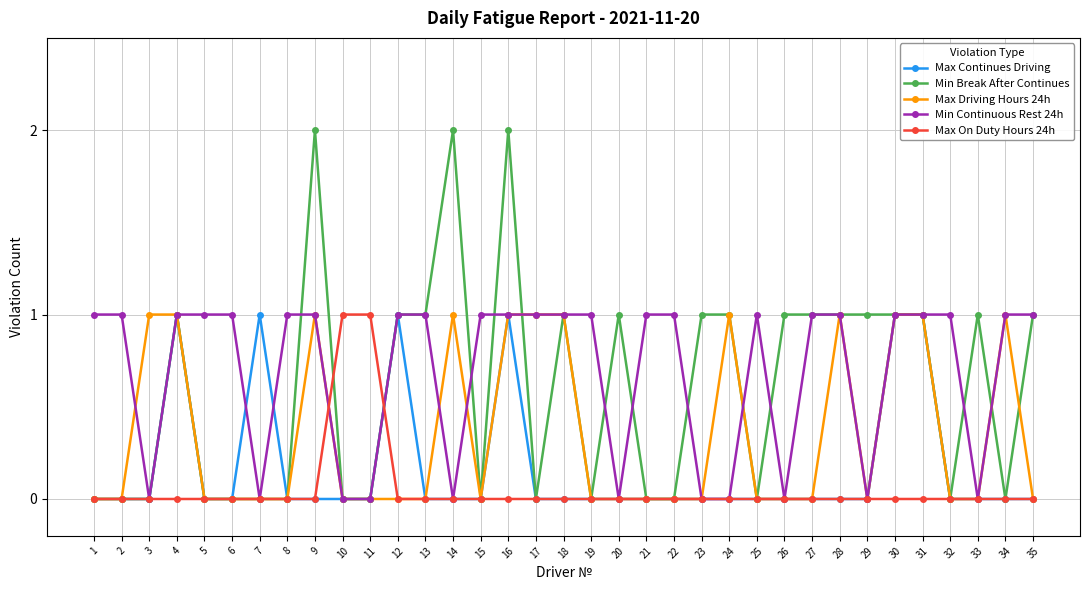

The value of Min Continuous Rest 24h at 12 is 1. True or false?

True